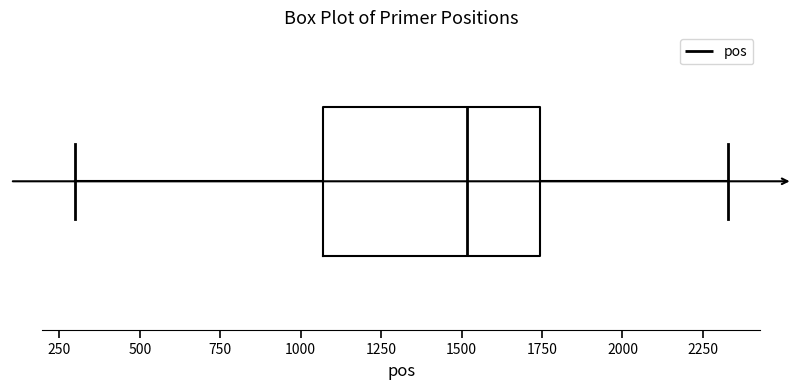

Where is the left edge of the box on the x-axis? The values are not printed on the chart, so give them approximately, as read against the axis.

1050